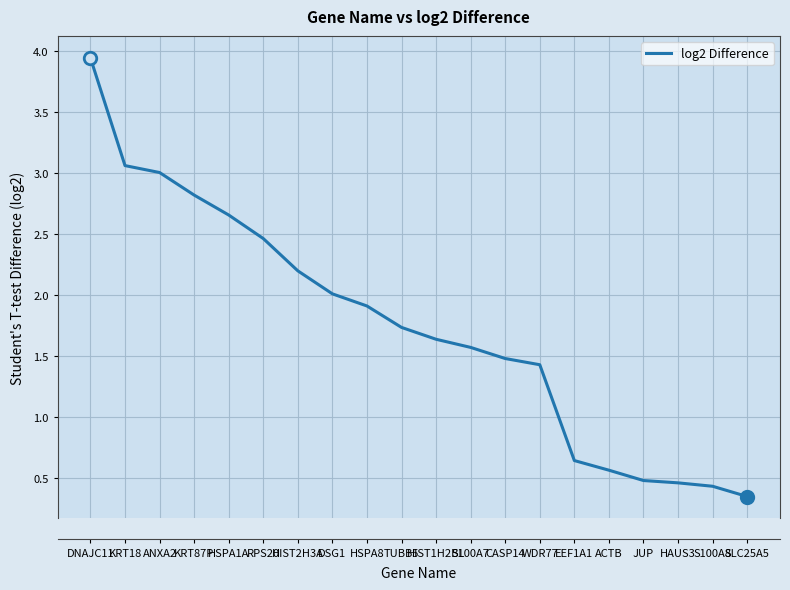

True or false: there are more than 1 points higher than both neighbors.

False